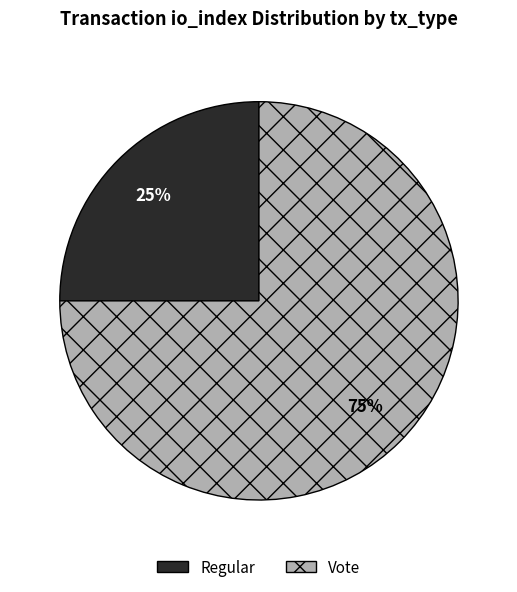

To the nearest percent, what is the average slice percentage?

50%